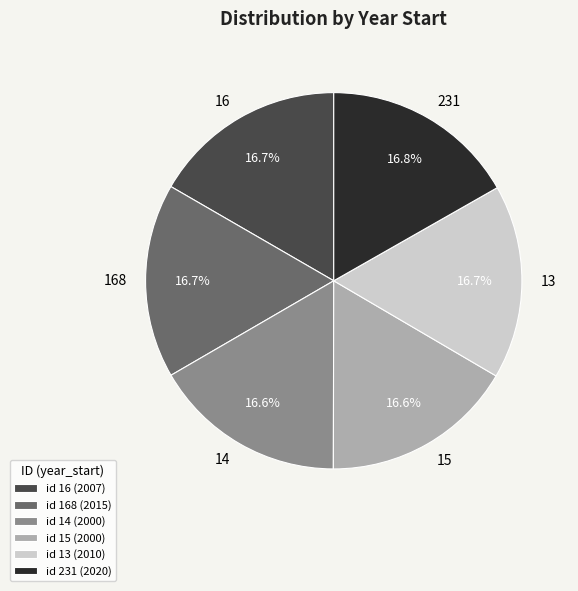

How much of the chart is everything except 13?

83.3%